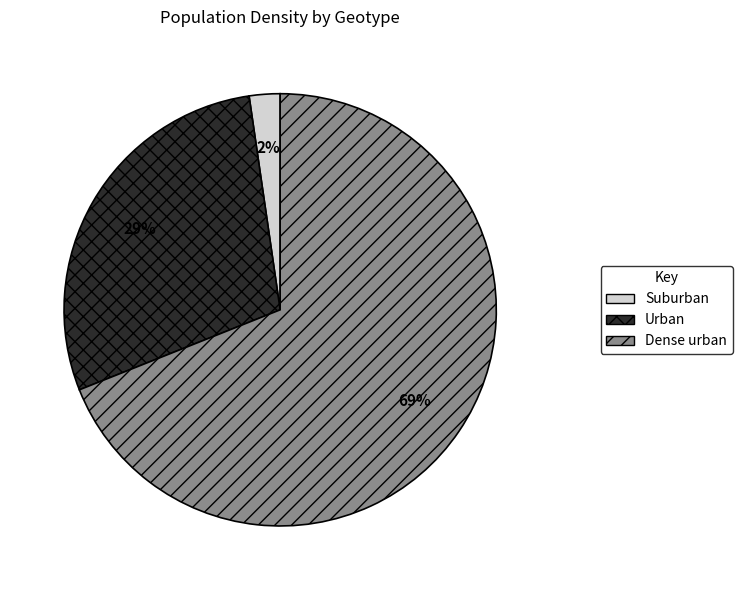

Is the sum of Suburban and Dense urban greater than half?

Yes